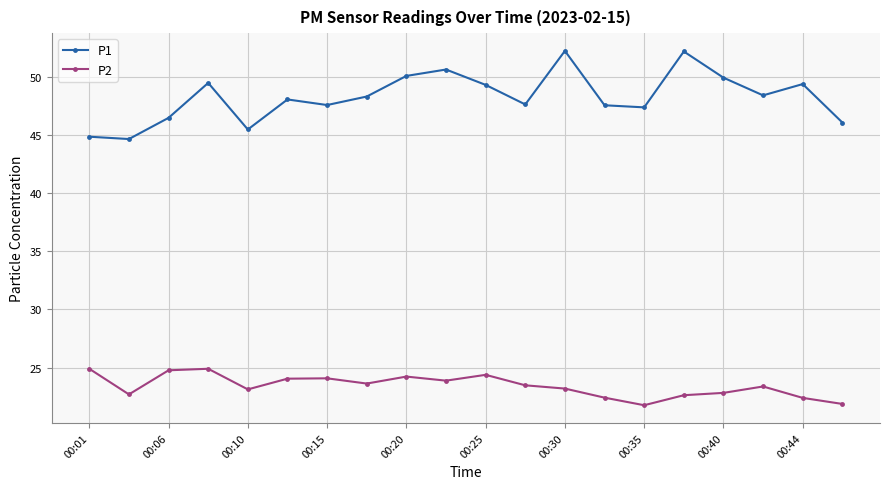

What is the value of the P1 point at the 12th from the left?

47.6